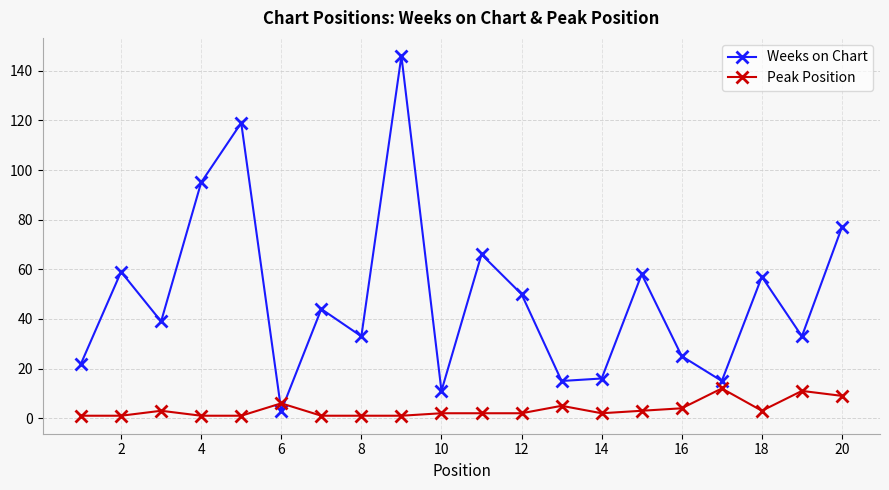

Reading right to left, what are all the values shown in this chart?

Weeks on Chart: 77	33	57	15	25	58	16	15	50	66	11	146	33	44	3	119	95	39	59	22
Peak Position: 9	11	3	12	4	3	2	5	2	2	2	1	1	1	6	1	1	3	1	1